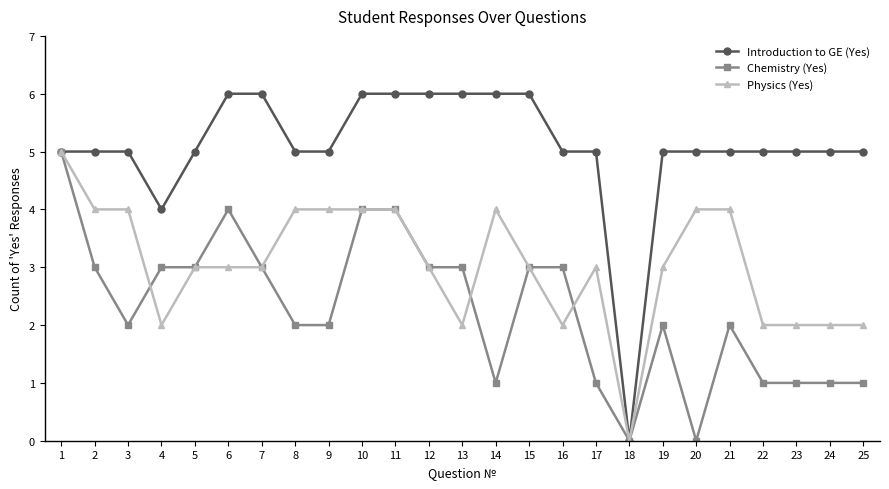

True or false: Chemistry (Yes) has a value of 3 at 21.

False